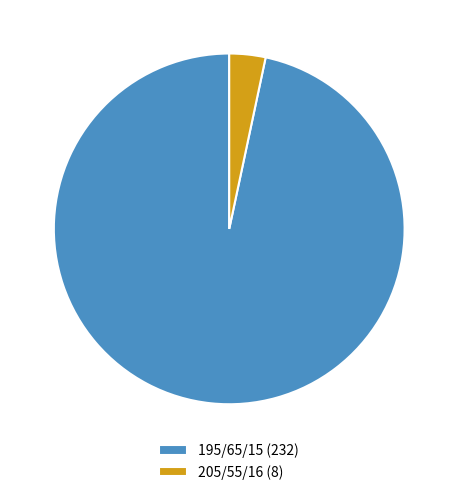

Is the sum of 205/55/16 and 195/65/15 greater than half?

Yes